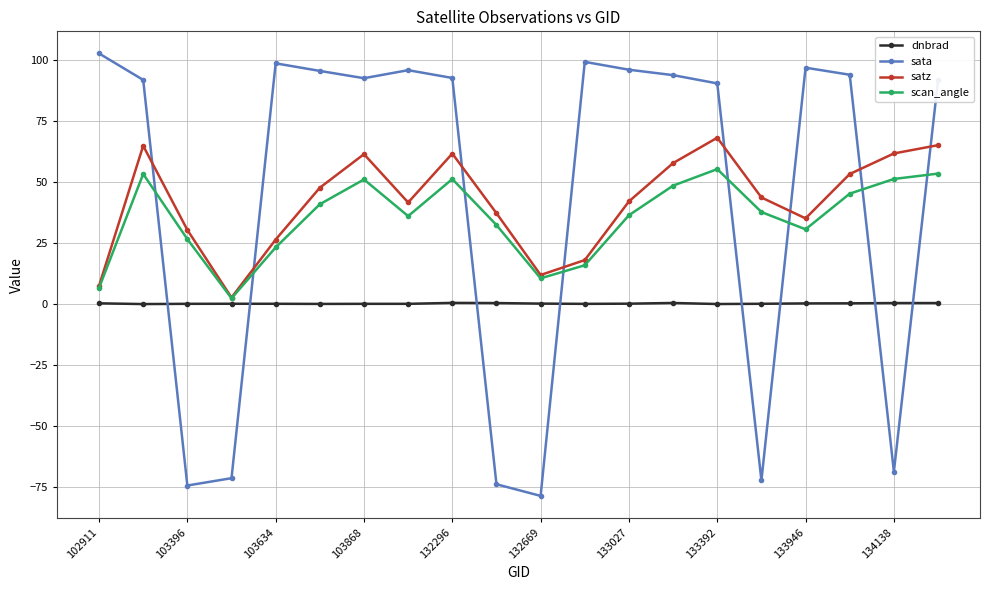

What is the greatest value displayed?

102.7